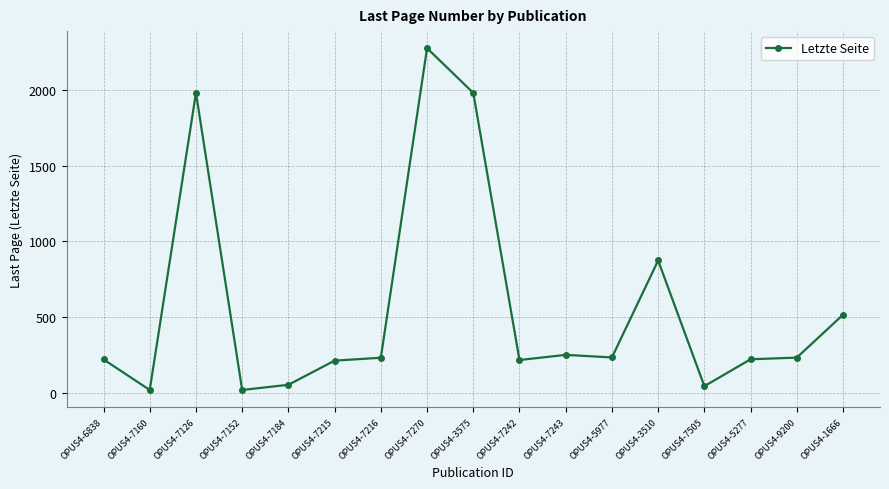

What is the change in value from OPUS4-7215 to OPUS4-3575?

+1762